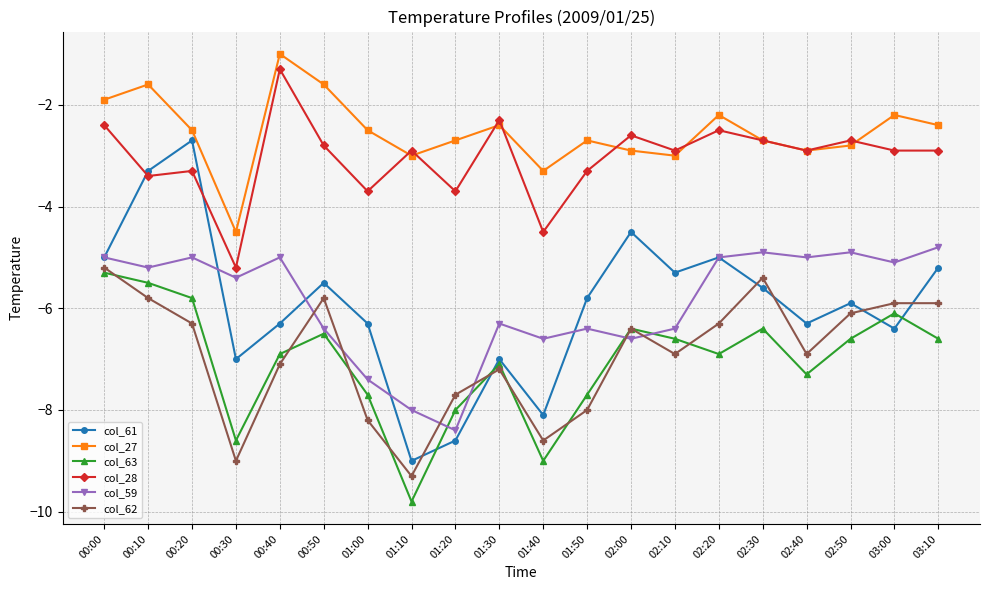

How many categories are shown in the chart?

20